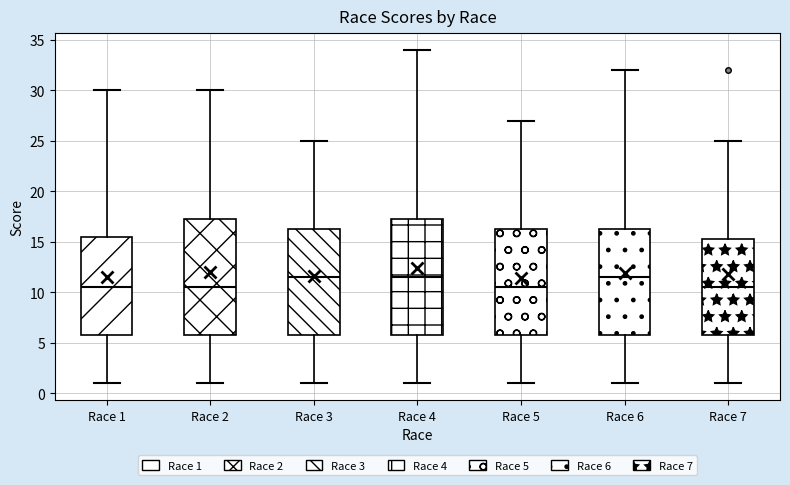

Where does the upper whisker of the box for Race 1 end on the y-axis? The values are not printed on the chart, so give them approximately, as read against the axis.

30.0